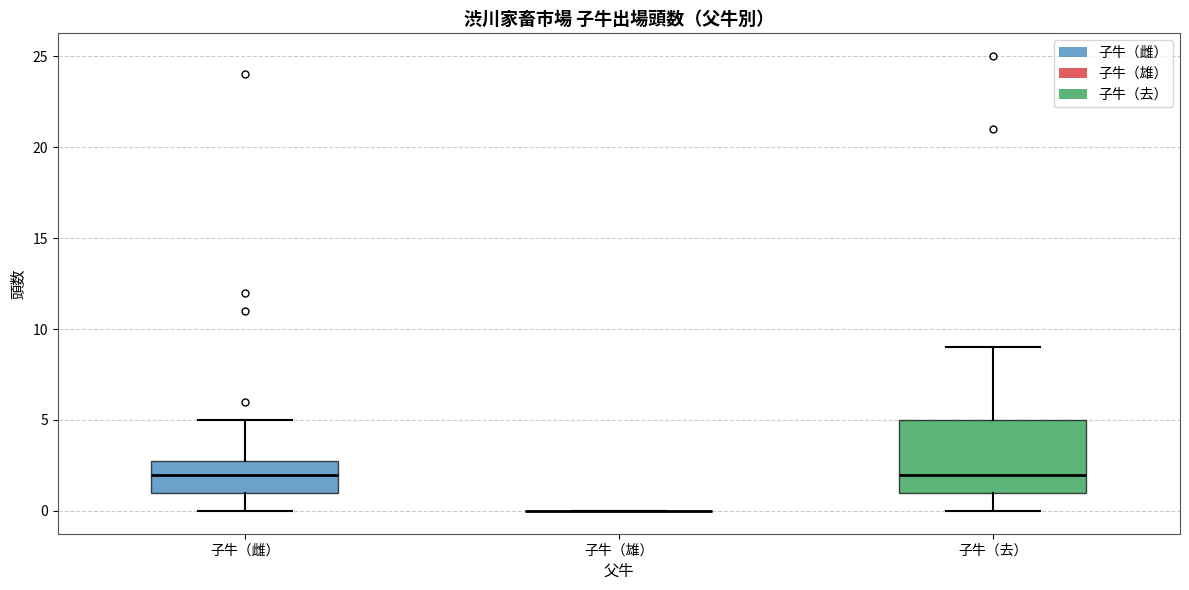

Reading left to right, transcribe this box plot: for each box, give where its median line is, the range the box spans, and where its two whiskers end, as read against the y-axis. The values are not printed on the chart, so give them approximately, as read against the axis.

子牛（雌）: median 2, box 1 to 3, whiskers 0 to 5
子牛（雄）: box collapsed to a line at 0, whiskers 0 to 0
子牛（去）: median 2, box 1 to 5, whiskers 0 to 9